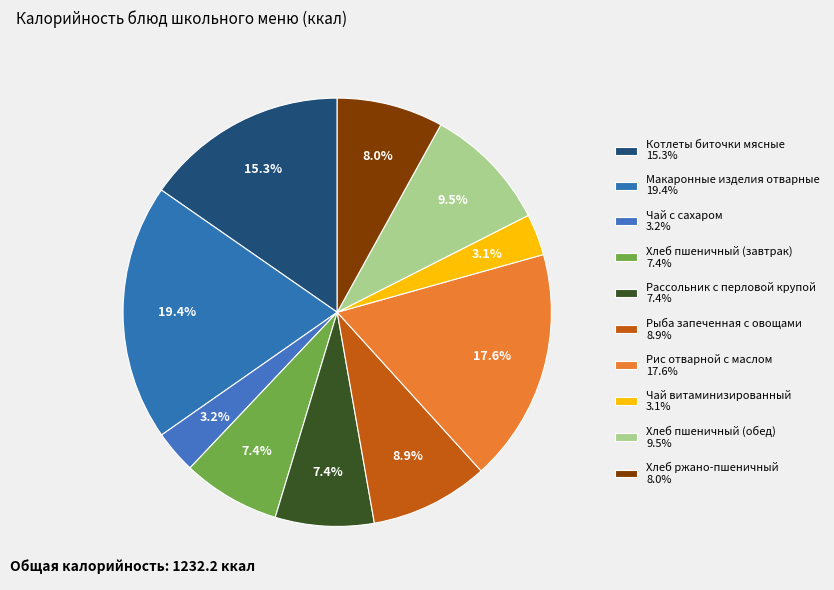

The Хлеб пшеничный (обед) slice represents 9% of the pie. True or false?

True